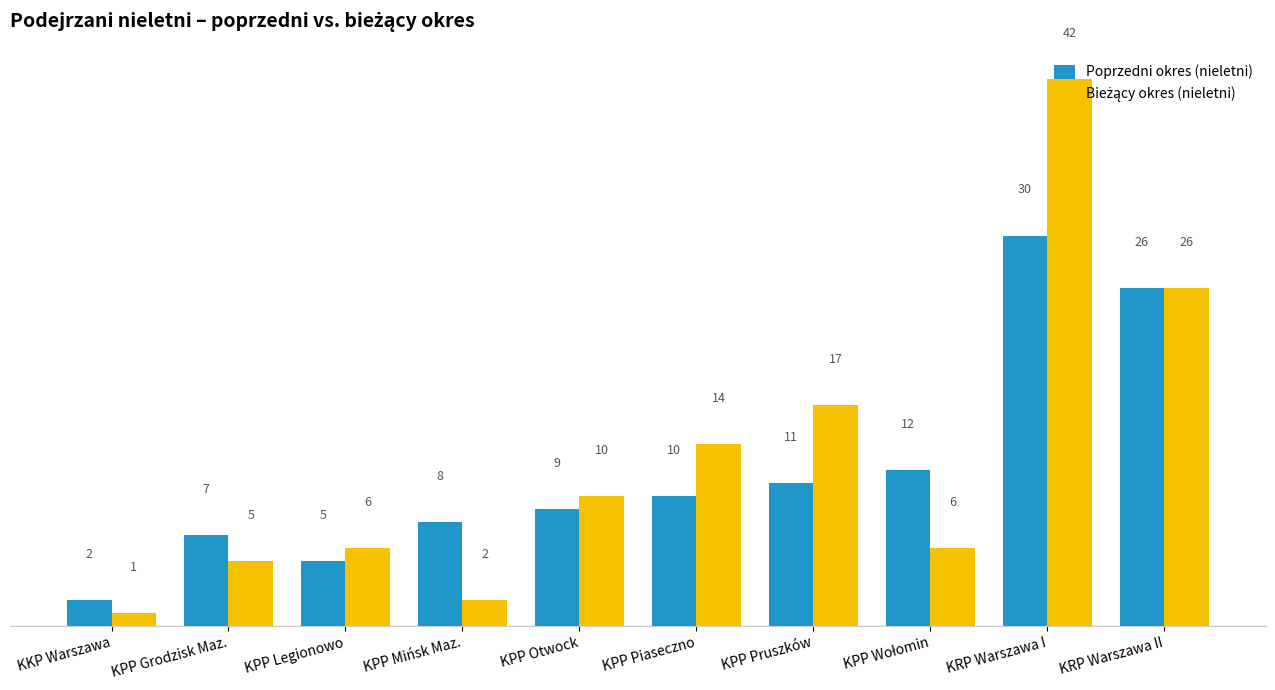

What is the total value across all series at KKP Warszawa?

3